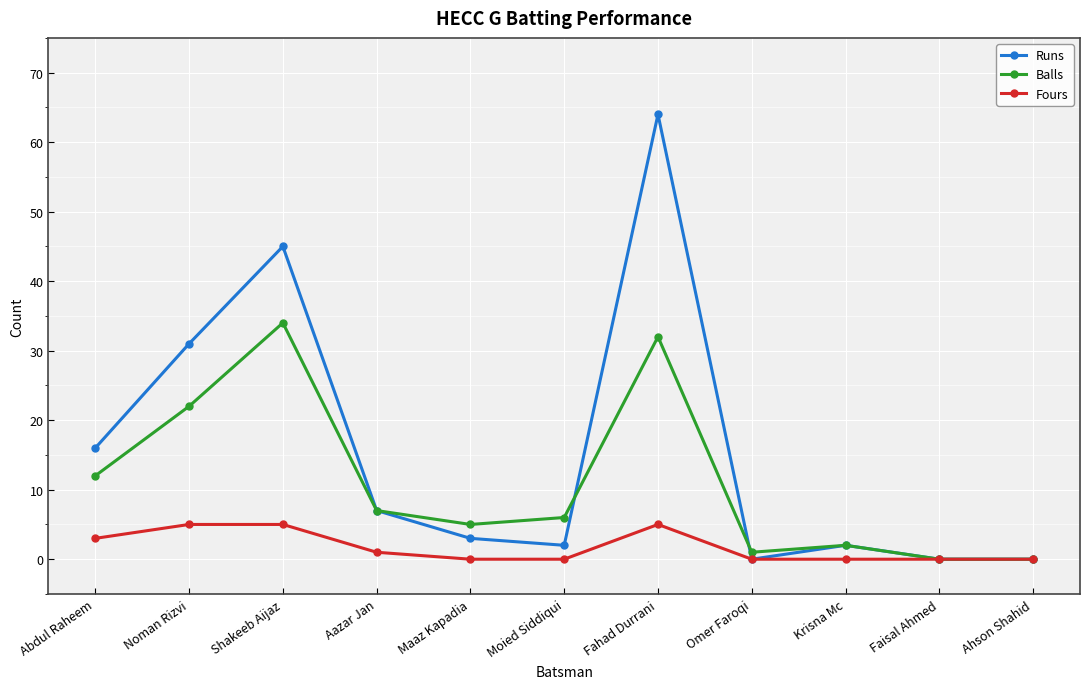

Where is the first local maximum for Runs?

Shakeeb Aijaz